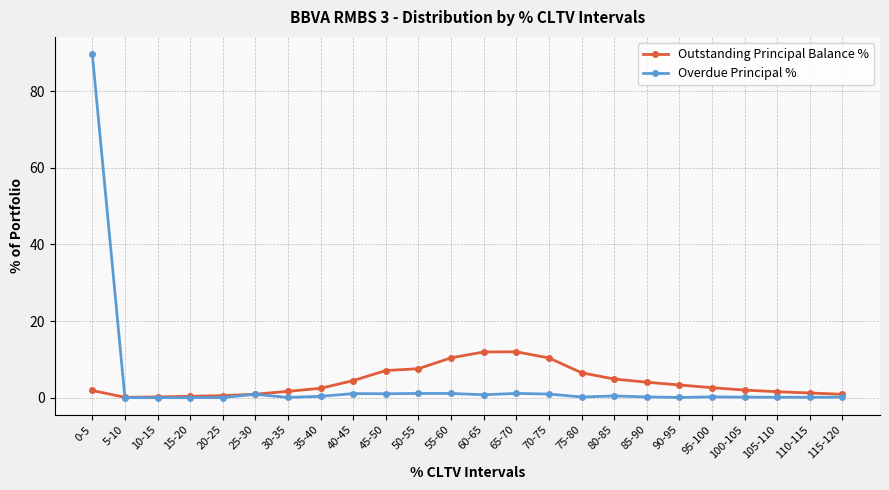

List the series in order of their peak value, highest first.

Overdue Principal %, Outstanding Principal Balance %